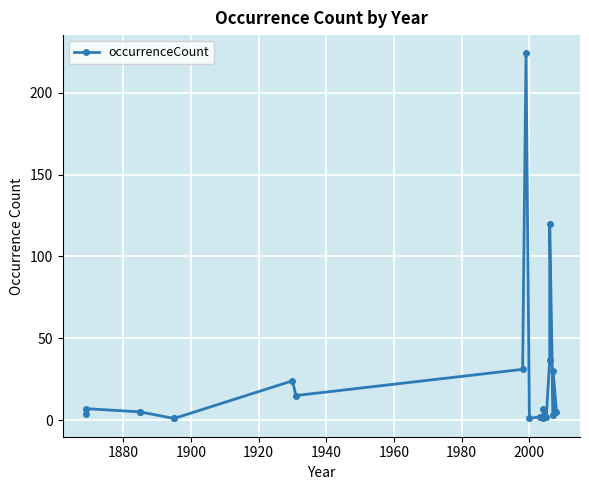

True or false: the data has more than 1 interior local peaks.

True